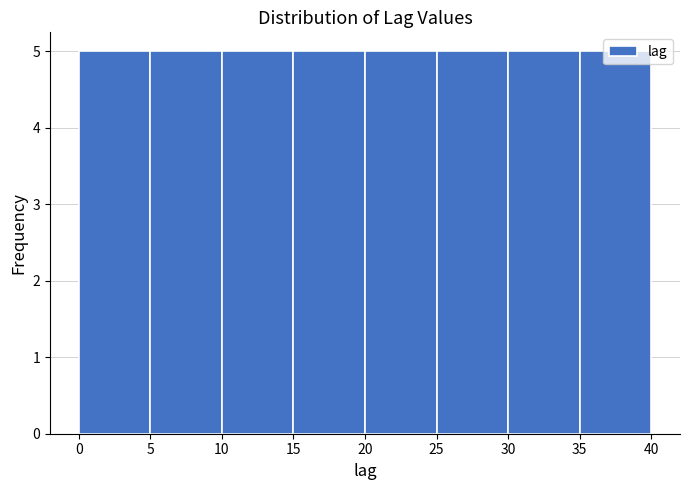

Reading left to right, list every bar in this chart as the range it spans on the x-axis followed by its height. The values are not printed on the chart, so give them approximately, as read against the axis.

0 to 5: 5
5 to 10: 5
10 to 15: 5
15 to 20: 5
20 to 25: 5
25 to 30: 5
30 to 35: 5
35 to 40: 5